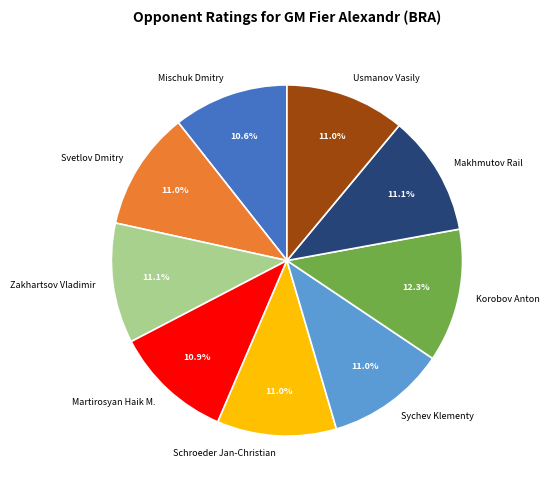

Count the number of slices in the pie.

9